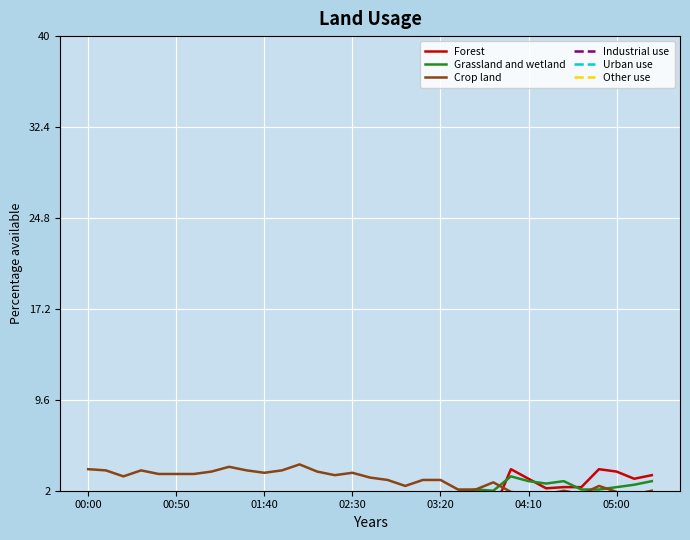

What is the average value of the Industrial use series?

1.2